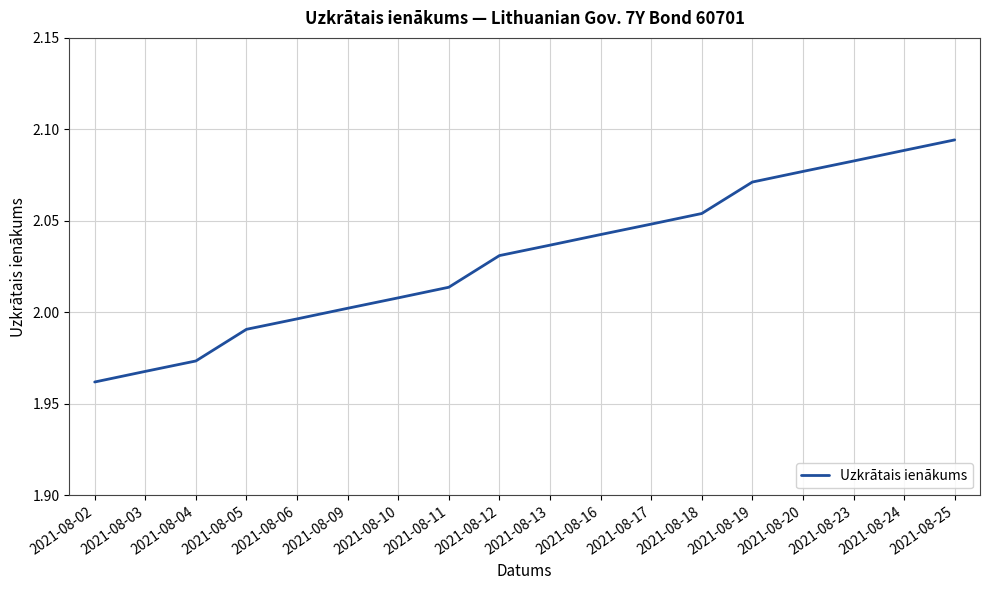

What is the difference between the maximum and second lowest values?

0.1